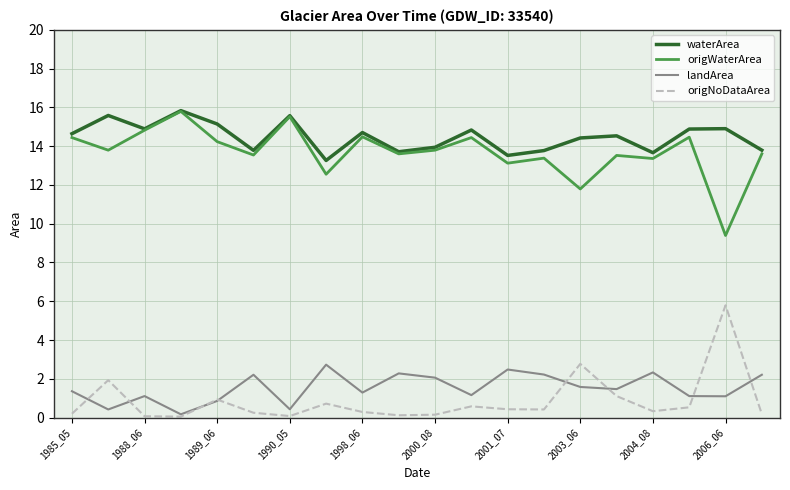

True or false: origNoDataArea and origWaterArea intersect in this chart.

False